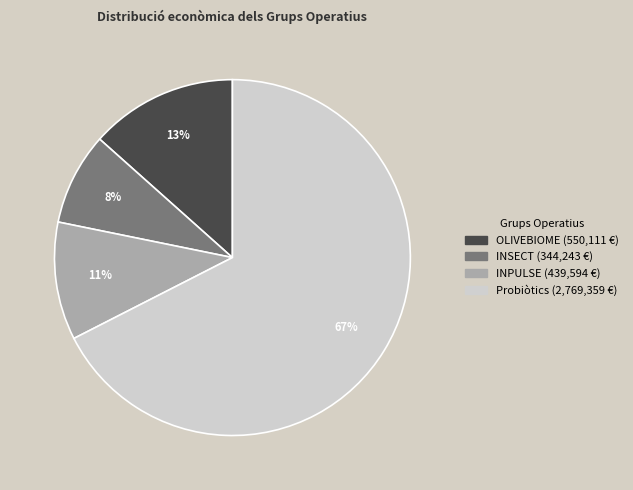

Do Probiòtics and INPULSE together represent more than half of the pie?

Yes